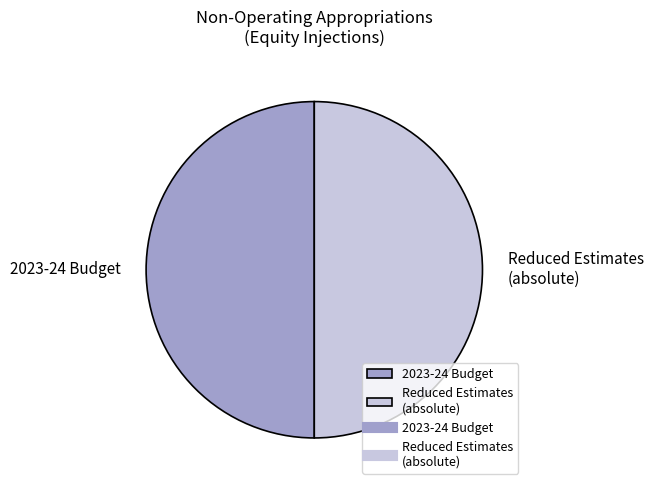

Is it true that Reduced Estimates (absolute) is 50% of the pie?

True